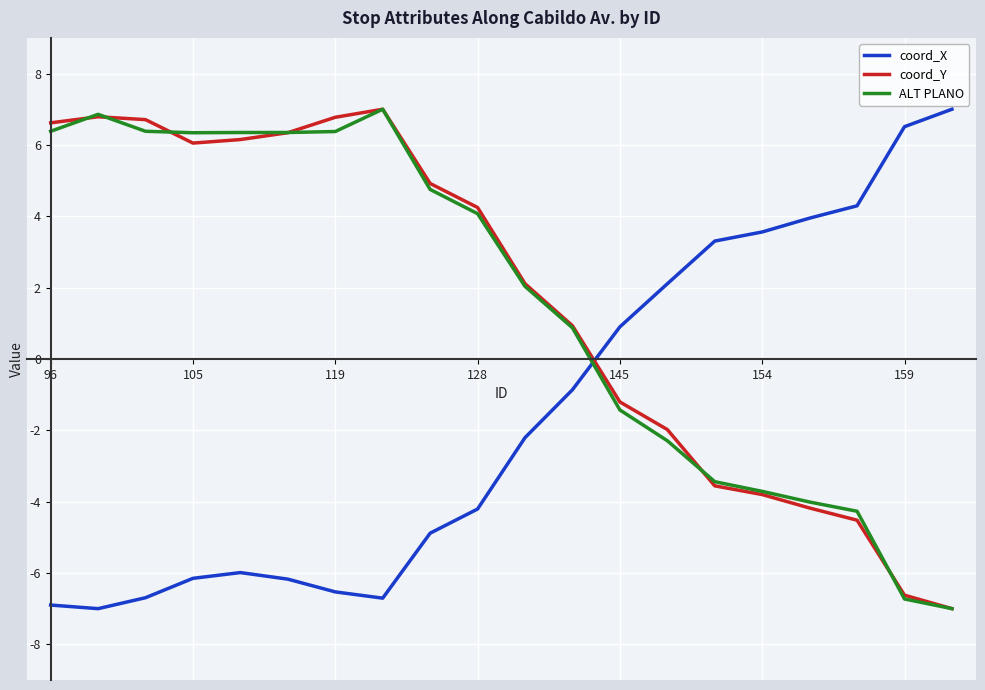

True or false: ALT PLANO and coord_X cross at least once.

True